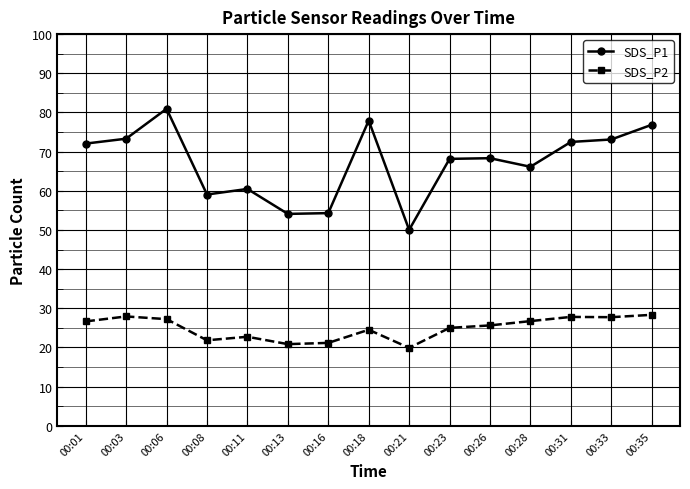

True or false: SDS_P1 and SDS_P2 intersect in this chart.

False